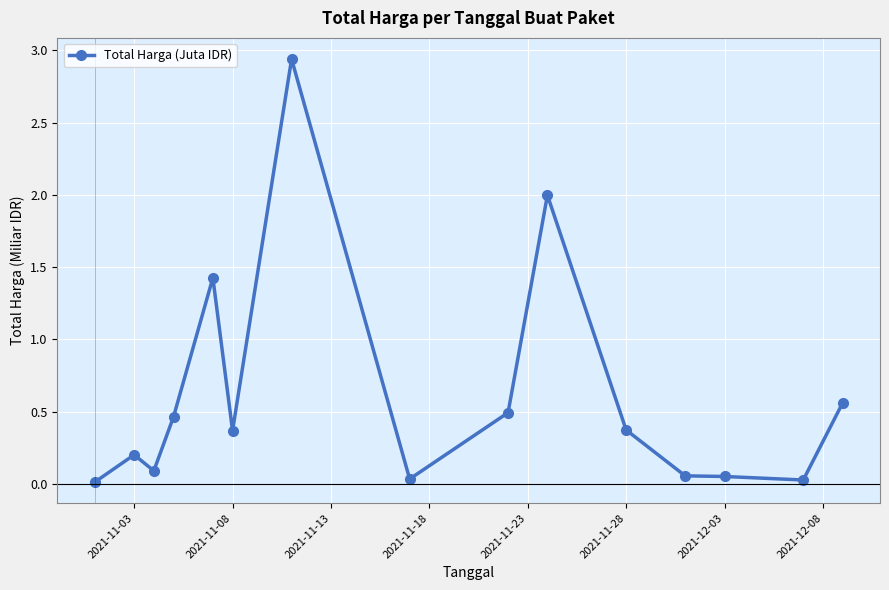

What is the sum of all values?

9.1